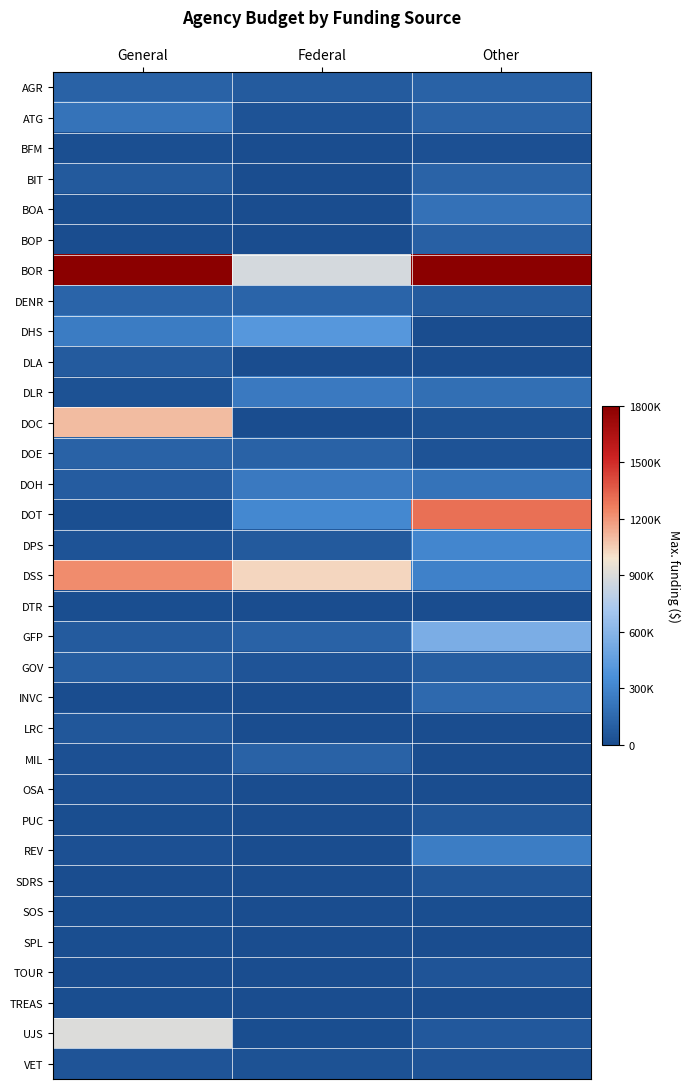

Reading left to right, transcribe all the data shown in this chart.

AGR: General=117844.7	Federal=80780.6	Other=114389.1
ATG: General=210347.0	Federal=35655.0	Other=119683.0
BFM: General=16720.0	Federal=0.0	Other=27641.5
BIT: General=77116.4	Federal=0.2	Other=120074.3
BOA: General=10126.0	Federal=0.0	Other=199954.5
BOP: General=4970.0	Federal=0.0	Other=106099.0
BOR: General=4085170.0	Federal=878822.0	Other=5512007.0
DENR: General=129288.2	Federal=128527.8	Other=81180.6
DHS: General=259811.6	Federal=413688.7	Other=4400.0
DLA: General=77818.0	Federal=0.0	Other=0.0
DLR: General=30557.0	Federal=240677.7	Other=187855.0
DOC: General=1099933.6	Federal=6524.0	Other=28835.1
DOE: General=119039.0	Federal=116766.5	Other=39186.0
DOH: General=84623.1	Federal=243100.1	Other=209391.5
DOT: General=14248.0	Federal=318156.0	Other=1306365.5
DPS: General=38761.1	Federal=75381.1	Other=312900.8
DSS: General=1225556.4	Federal=1030338.3	Other=282822.0
DTR: General=9737.0	Federal=0.0	Other=0.0
GFP: General=79718.0	Federal=118595.0	Other=548815.4
GOV: General=91693.0	Federal=46099.0	Other=93878.0
INVC: General=0.0	Federal=0.0	Other=160736.0
LRC: General=59298.0	Federal=0.0	Other=0.0
MIL: General=23668.2	Federal=118457.0	Other=0.2
OSA: General=26127.0	Federal=0.0	Other=0.0
PUC: General=12598.0	Federal=4865.0	Other=54902.0
REV: General=21796.4	Federal=0.0	Other=261026.5
SDRS: General=0.0	Federal=0.0	Other=51353.9
SOS: General=12450.0	Federal=2273.0	Other=11092.0
SPL: General=9742.0	Federal=0.0	Other=645.0
TOUR: General=0.0	Federal=0.0	Other=45813.0
TREAS: General=9210.0	Federal=0.0	Other=6938.0
UJS: General=904899.0	Federal=10551.0	Other=67974.0
VET: General=47561.4	Federal=32619.9	Other=48303.5